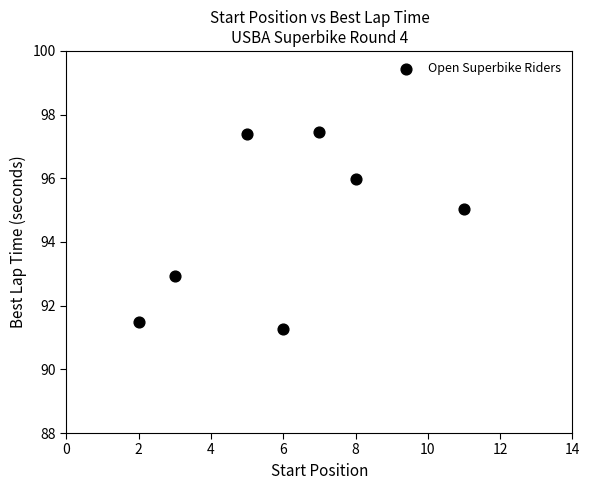

What is the range of Y values (max minus min)?

6.2